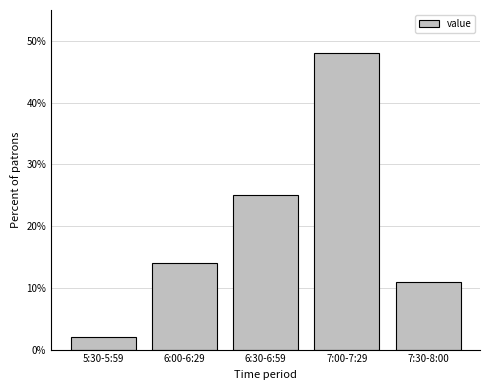

Reading right to left, transcribe all the data shown in this chart.

11	48	25	14	2